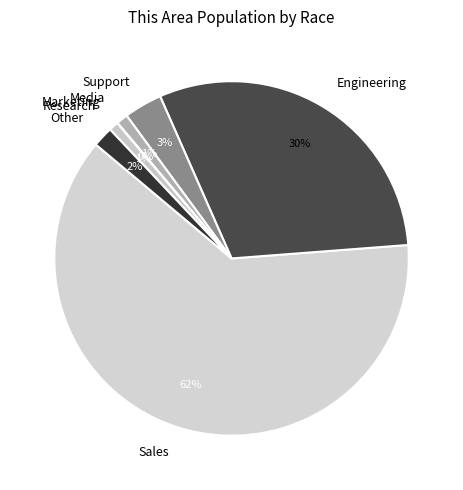

To the nearest percent, what portion does Support represent?

3%